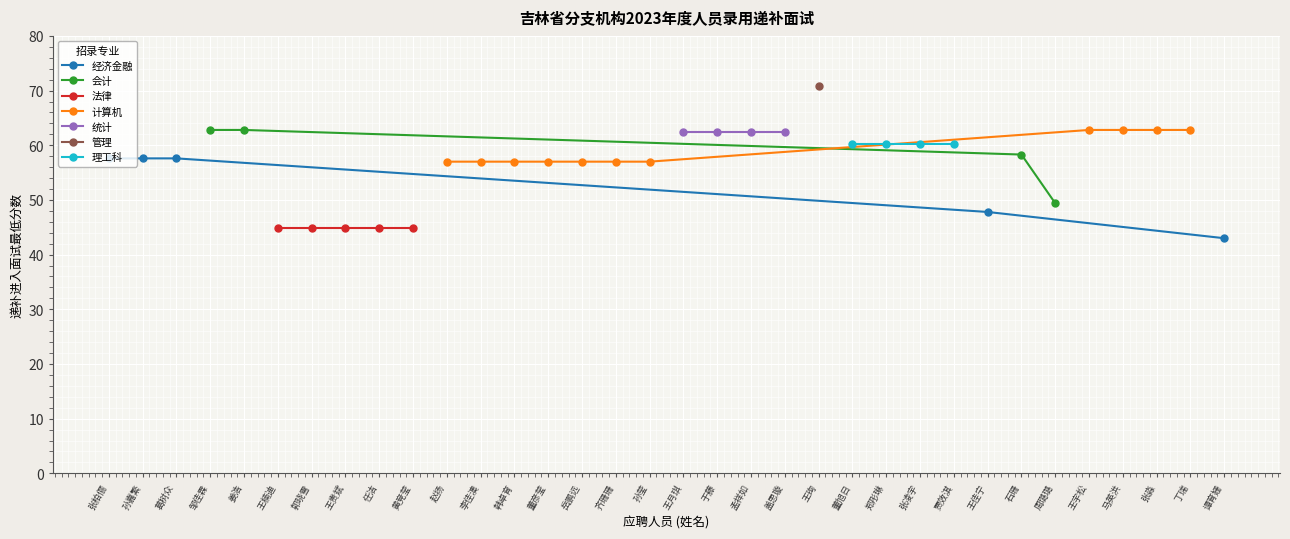

Where is 经济金融 nearest to the value 50?

王佳宁